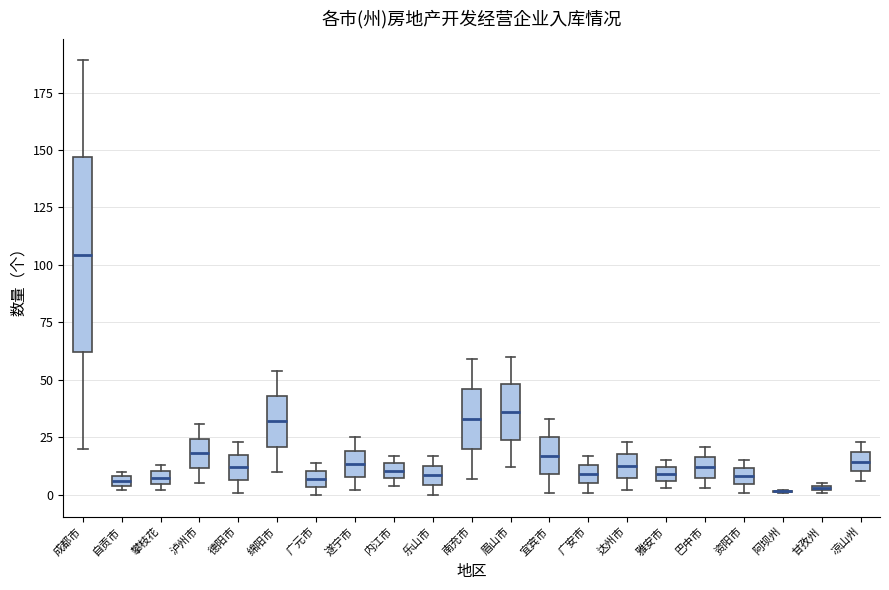

Where does the lower whisker of the box for 泸州市 end on the y-axis? The values are not printed on the chart, so give them approximately, as read against the axis.

5